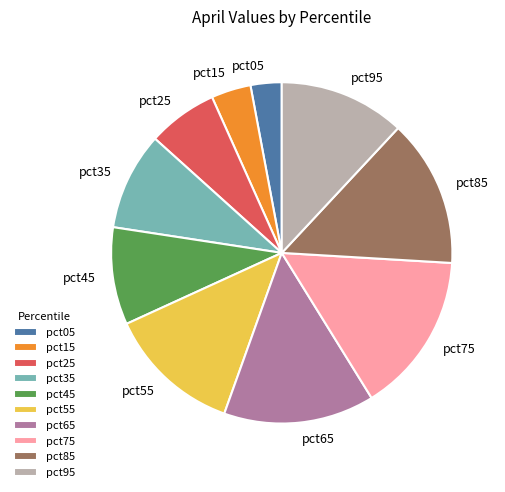

The pct95 slice represents 12% of the pie. True or false?

True